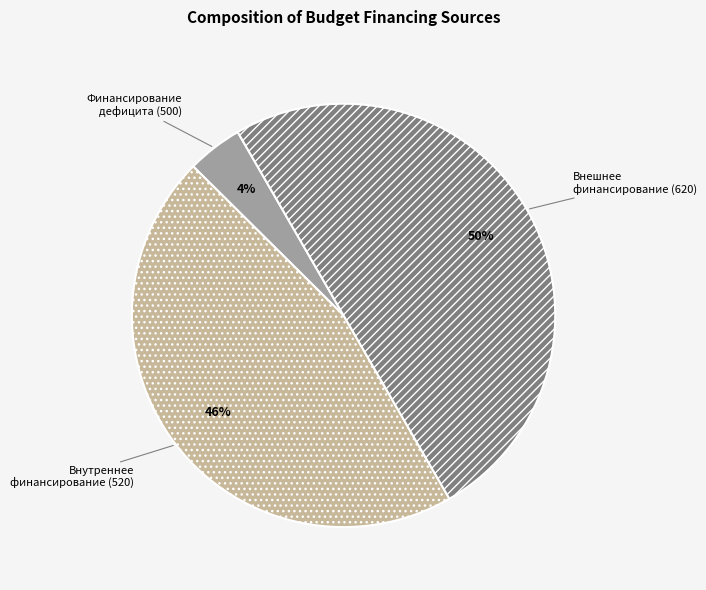

To the nearest percent, what is the average slice percentage?

33%